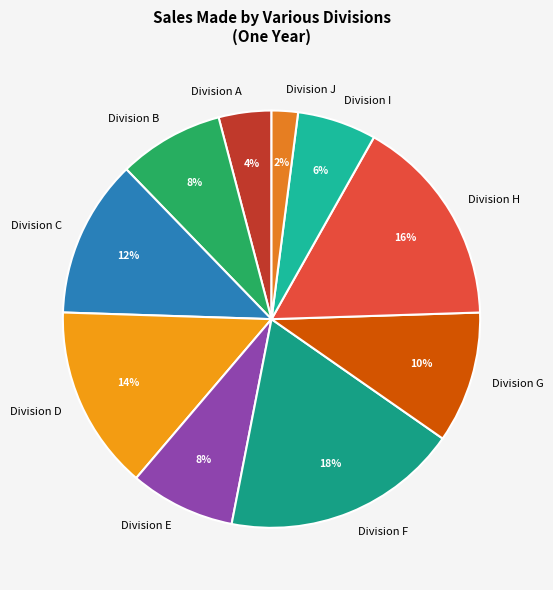

Combined, do Division E and Division H account for over 50%?

No